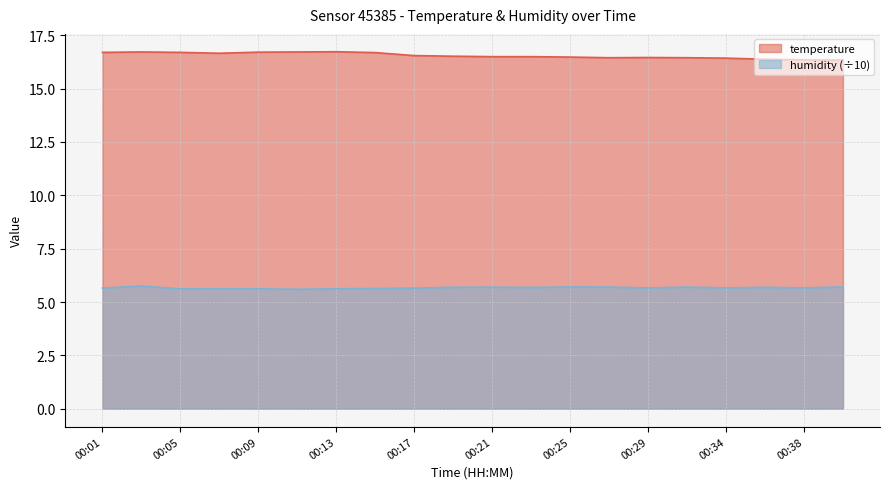

How many lines are shown in the chart?

2